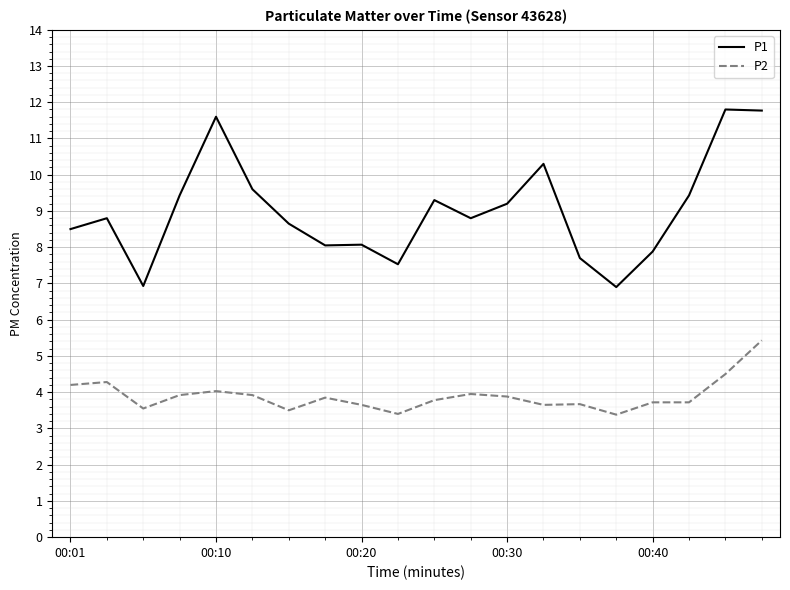

Which series has the widest spread of values?

P1